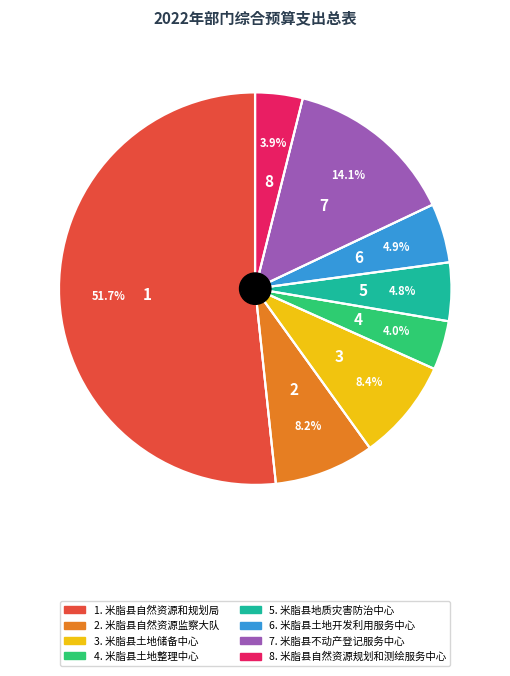

Is there a majority slice in this chart?

Yes